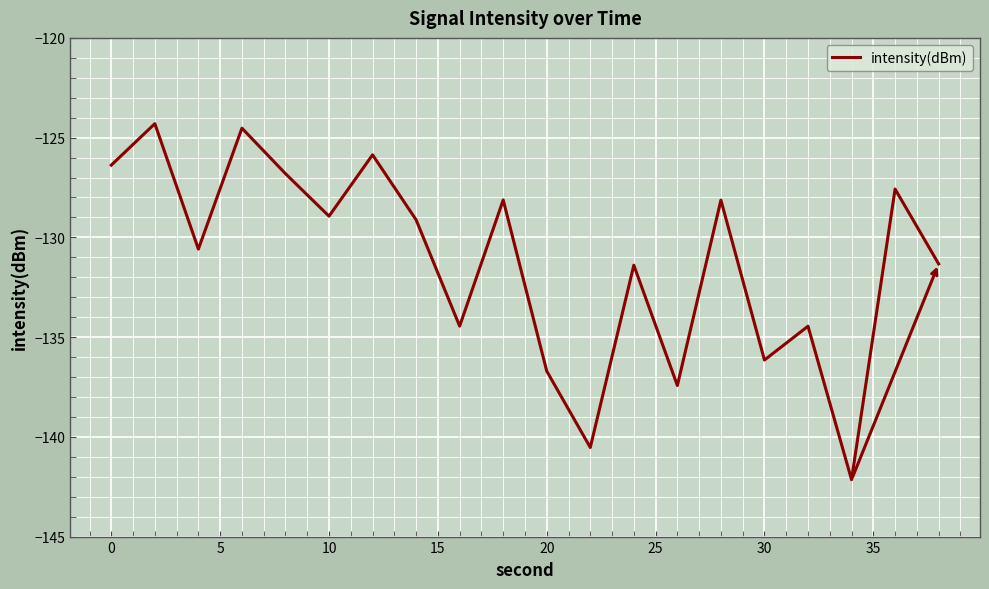

How many lines are shown in the chart?

1